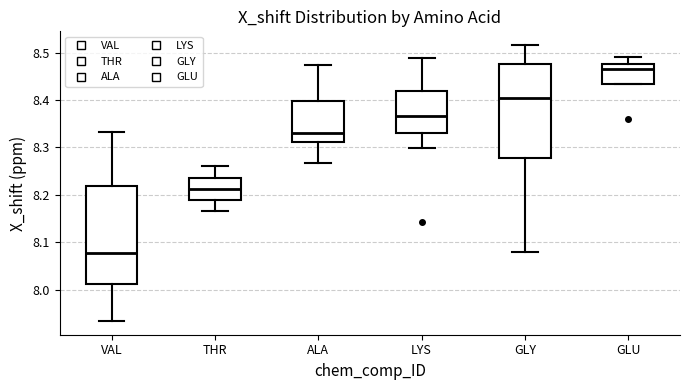

Reading left to right, transcribe this box plot: for each box, give where its median line is, the range the box spans, and where its two whiskers end, as read against the y-axis. The values are not printed on the chart, so give them approximately, as read against the axis.

VAL: median 8.08, box 8.01 to 8.22, whiskers 7.93 to 8.33
THR: median 8.21, box 8.19 to 8.24, whiskers 8.17 to 8.26
ALA: median 8.33, box 8.31 to 8.40, whiskers 8.27 to 8.47
LYS: median 8.37, box 8.33 to 8.42, whiskers 8.30 to 8.49
GLY: median 8.40, box 8.28 to 8.48, whiskers 8.08 to 8.52
GLU: median 8.47, box 8.43 to 8.48, whiskers 8.43 to 8.49